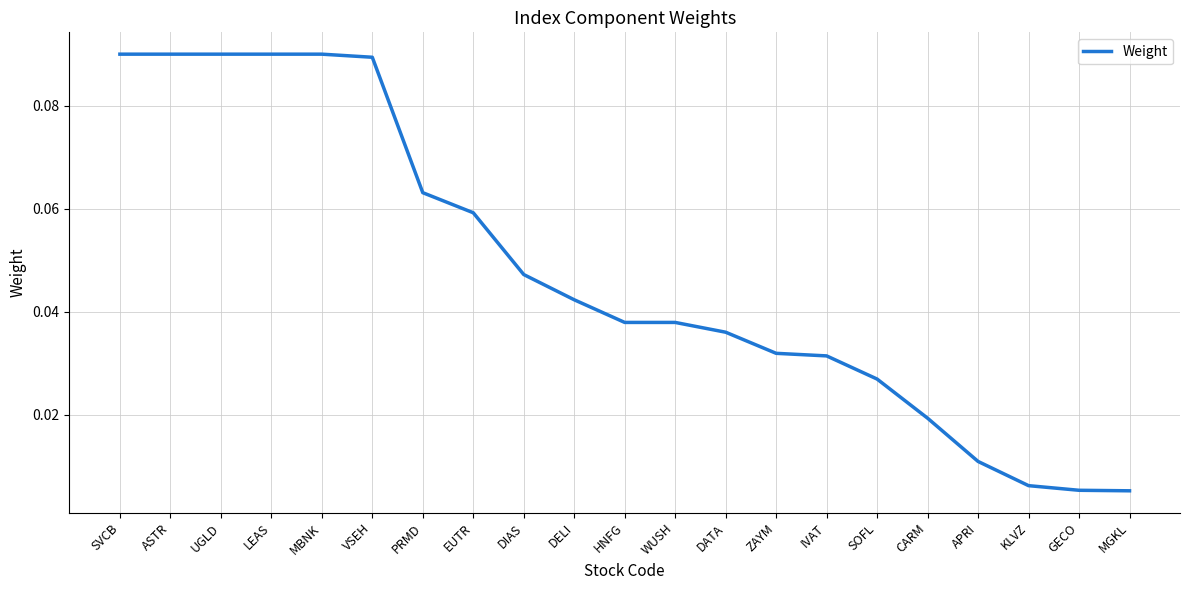

How many lines are shown in the chart?

1